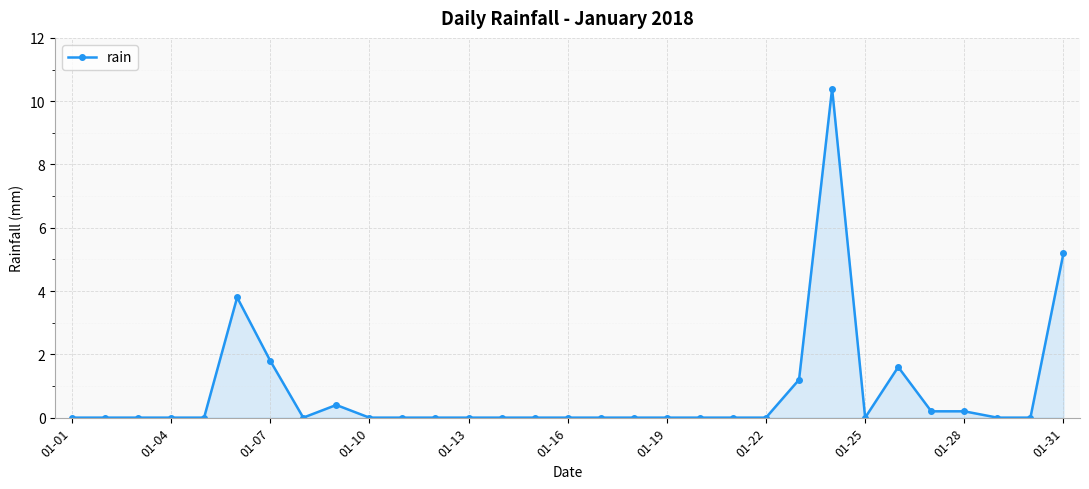

Reading right to left, transcribe all the data shown in this chart.

5.2	0.0	0.0	0.2	0.2	1.6	0.0	10.4	1.2	0.0	0.0	0.0	0.0	0.0	0.0	0.0	0.0	0.0	0.0	0.0	0.0	0.0	0.4	0.0	1.8	3.8	0.0	0.0	0.0	0.0	0.0